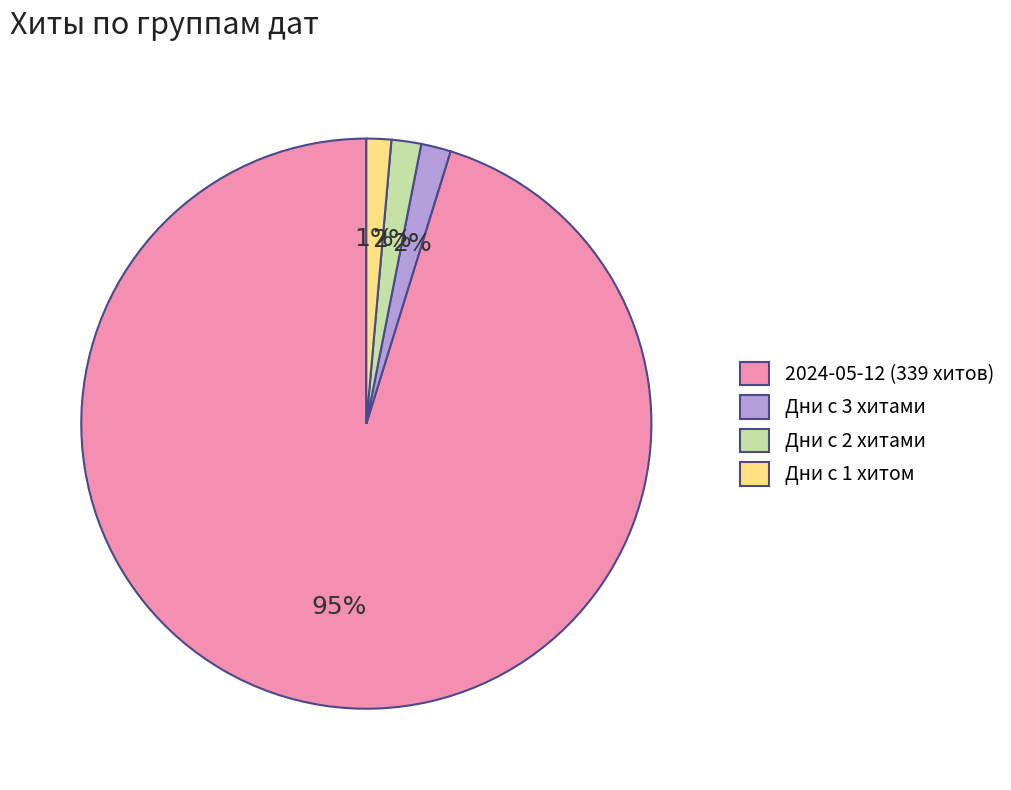

Is it true that Дни с 1 хитом is 1% of the pie?

True